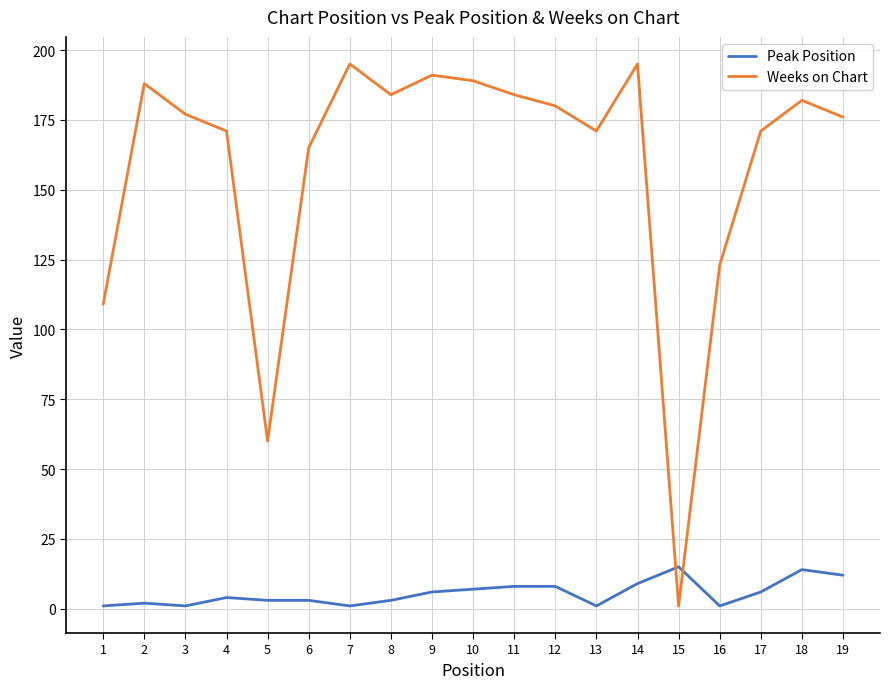

Reading left to right, extract all data points from this chart.

Peak Position: 1	2	1	4	3	3	1	3	6	7	8	8	1	9	15	1	6	14	12
Weeks on Chart: 109	188	177	171	60	165	195	184	191	189	184	180	171	195	1	123	171	182	176